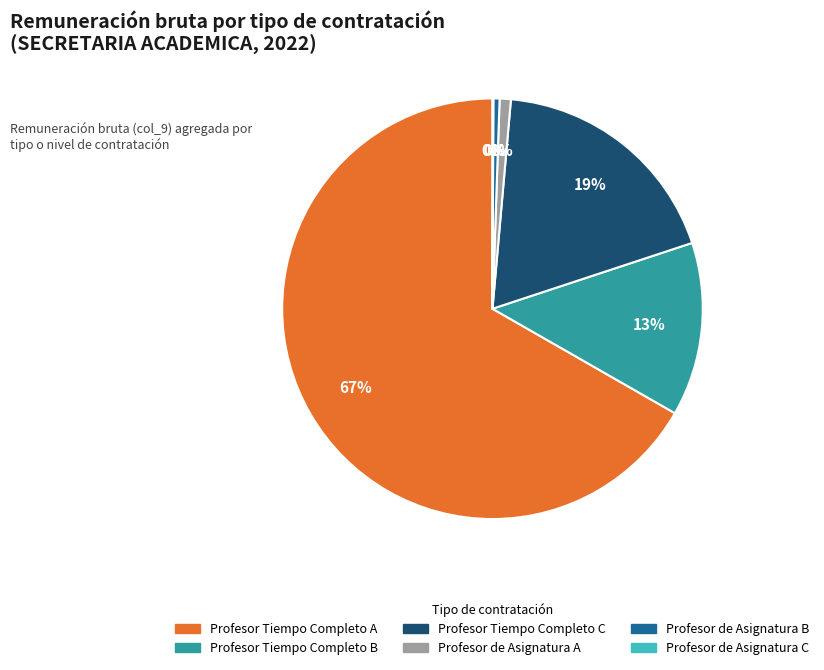

Do Profesor Tiempo Completo A and Profesor Tiempo Completo C together represent more than half of the pie?

Yes